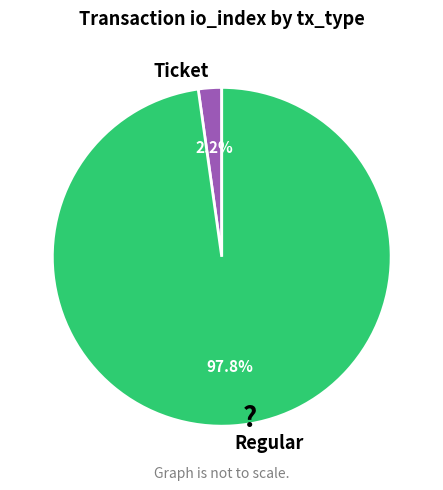

To the nearest percent, what portion does Regular represent?

98%